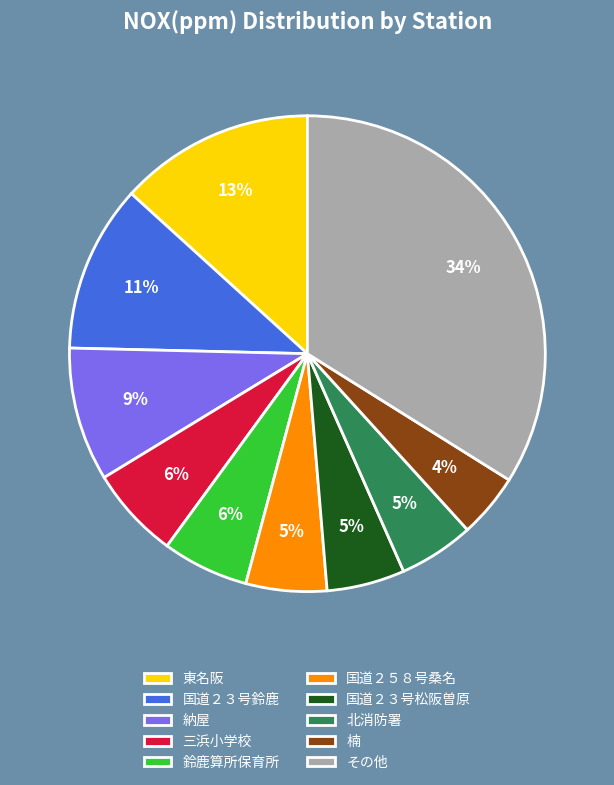

How many segments does this pie chart have?

10